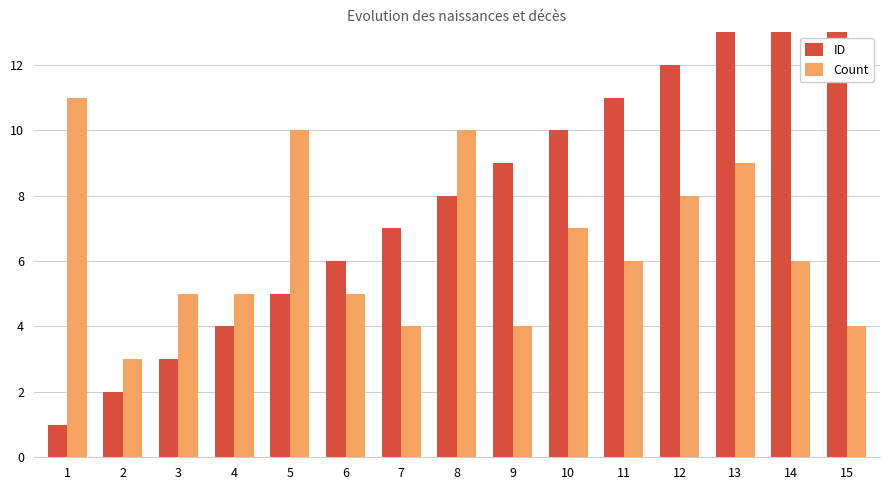

What is the difference between the highest and lowest values at 9?

5